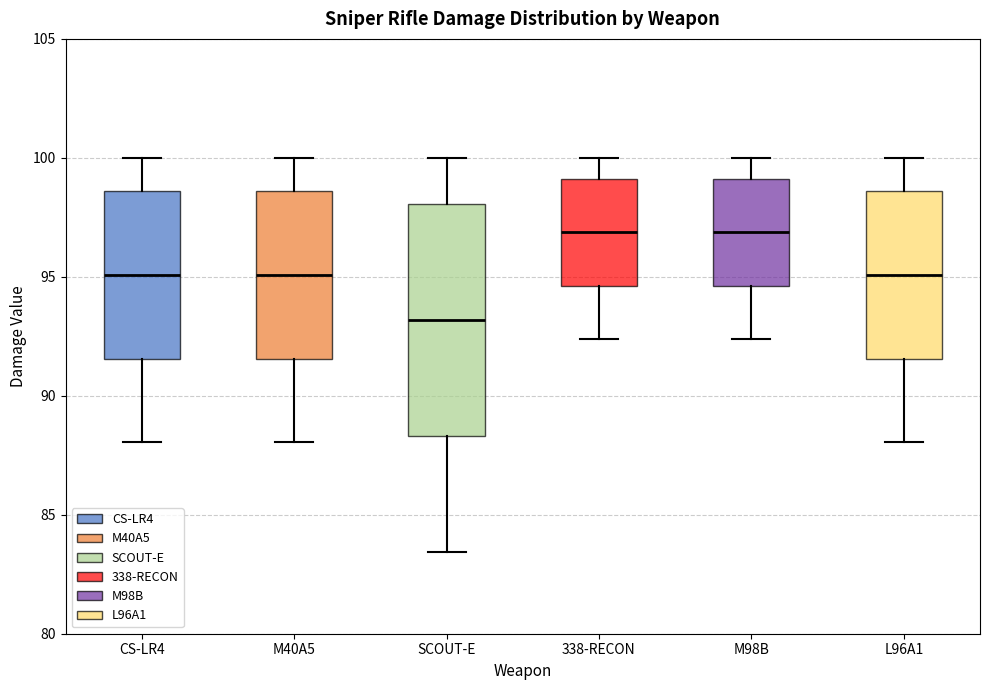

Reading left to right, read every box against the y-axis: the position of its median line, the range the box covers, and the ends of its whiskers. The values are not printed on the chart, so give them approximately, as read against the axis.

CS-LR4: median 95.0, box 91.5 to 98.5, whiskers 88.0 to 100.0
M40A5: median 95.0, box 91.5 to 98.5, whiskers 88.0 to 100.0
SCOUT-E: median 93.0, box 88.5 to 98.0, whiskers 83.5 to 100.0
338-RECON: median 97.0, box 94.5 to 99.0, whiskers 92.5 to 100.0
M98B: median 97.0, box 94.5 to 99.0, whiskers 92.5 to 100.0
L96A1: median 95.0, box 91.5 to 98.5, whiskers 88.0 to 100.0